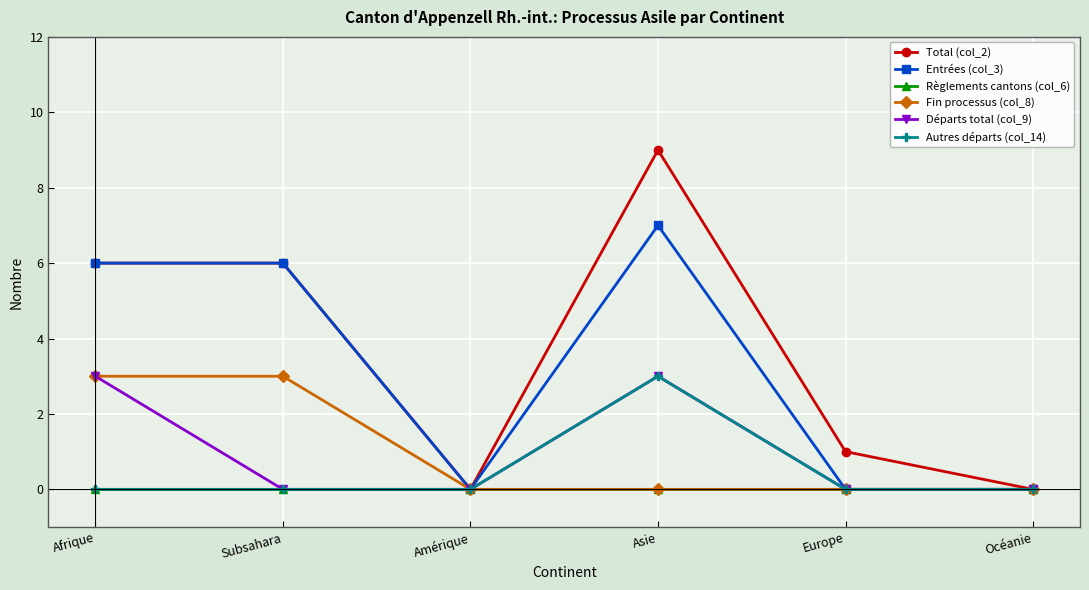

What position from the left is Afrique?

1